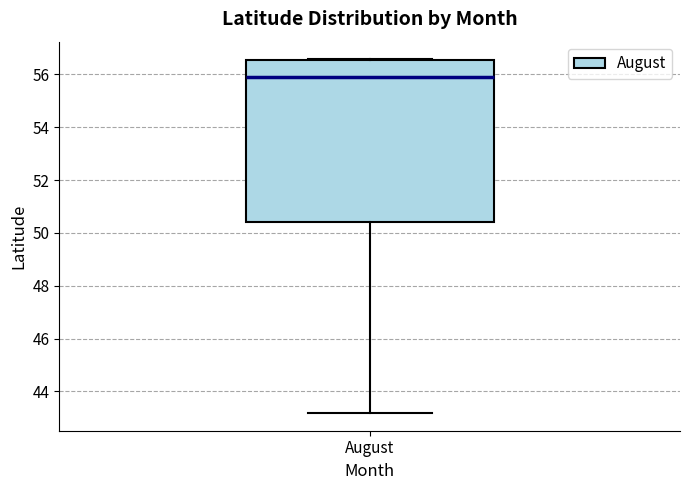

Read this box plot against the y-axis: the position of the median line, the range covered by the box, and the ends of both whiskers. The values are not printed on the chart, so give them approximately, as read against the axis.

median 56.0, box 50.4 to 56.6, whiskers 43.2 to 56.6